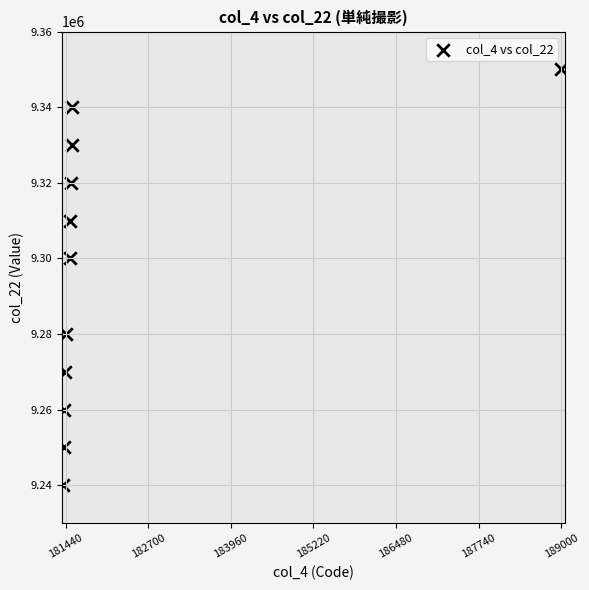

What is the range of X values (max minus min)?

7600